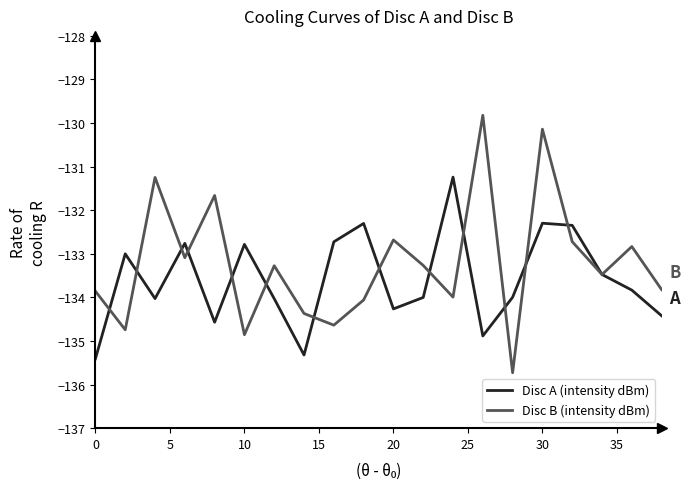

What is the greatest value displayed?

-129.8